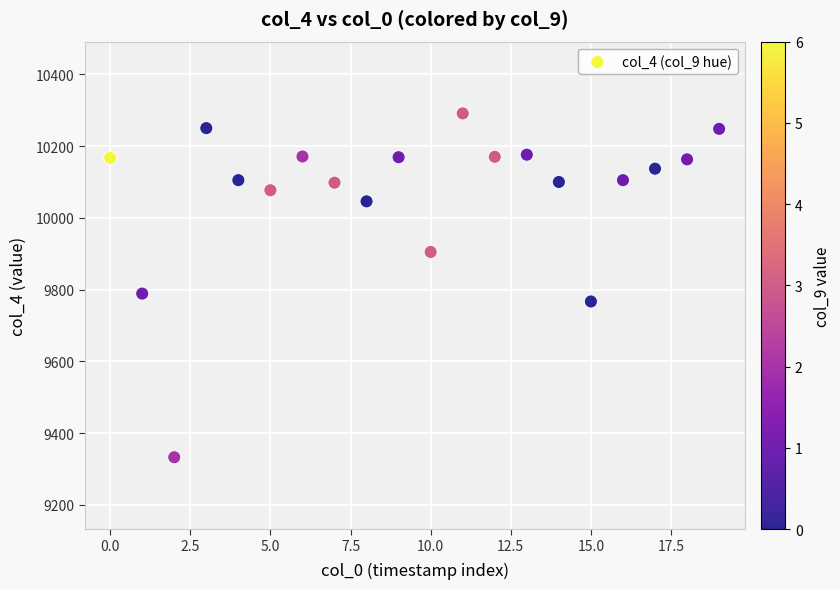

What Y value in the scatter plot is closest to 9812?

9789